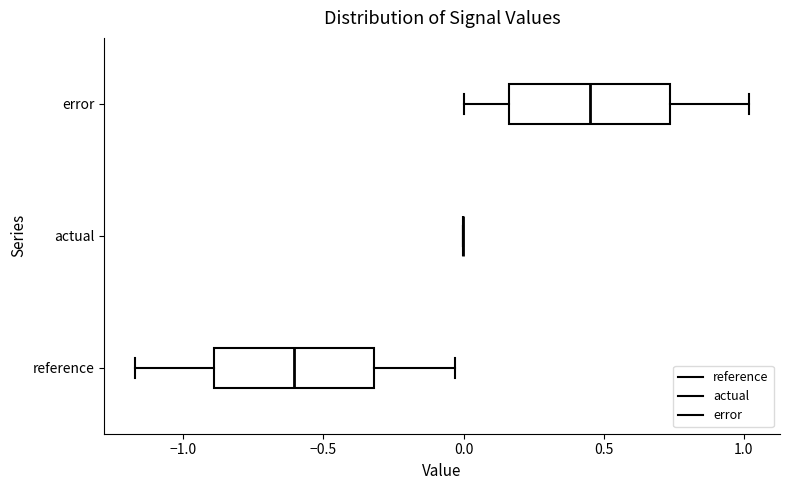

Where does the left whisker of the box for error end on the x-axis? The values are not printed on the chart, so give them approximately, as read against the axis.

0.00